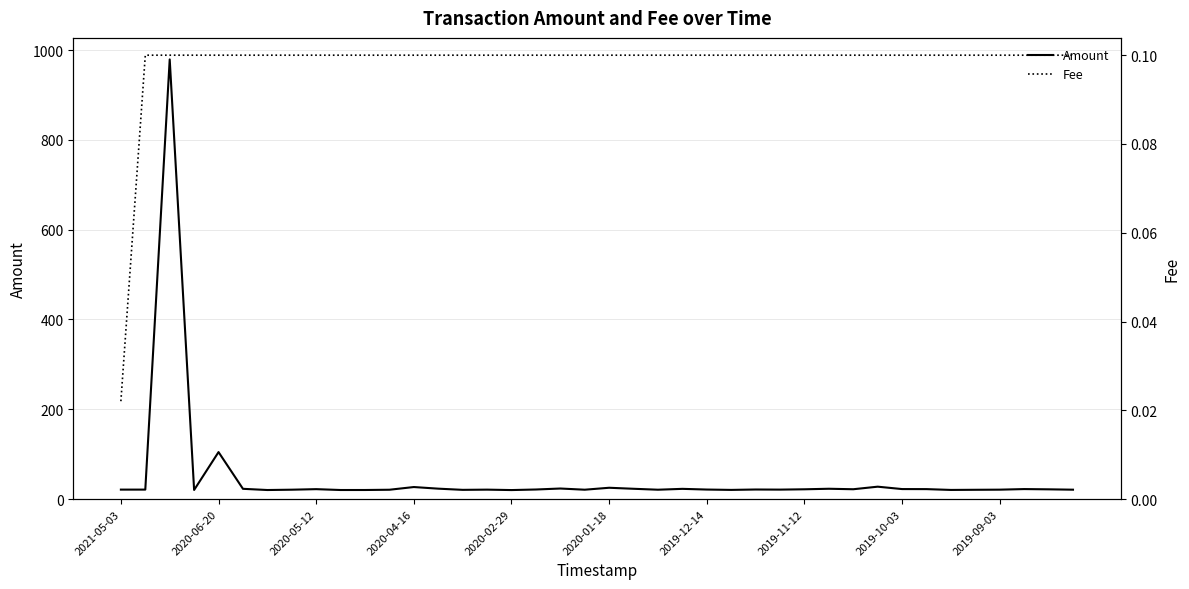

At which label is Amount closest to 499?

2020-06-20